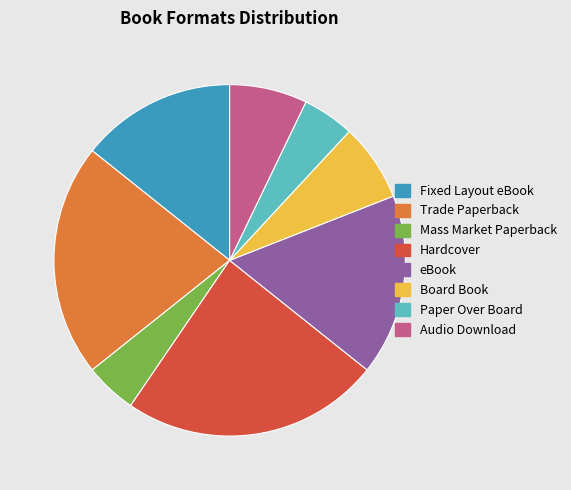

Combined, do Fixed Layout eBook and Paper Over Board account for over 50%?

No